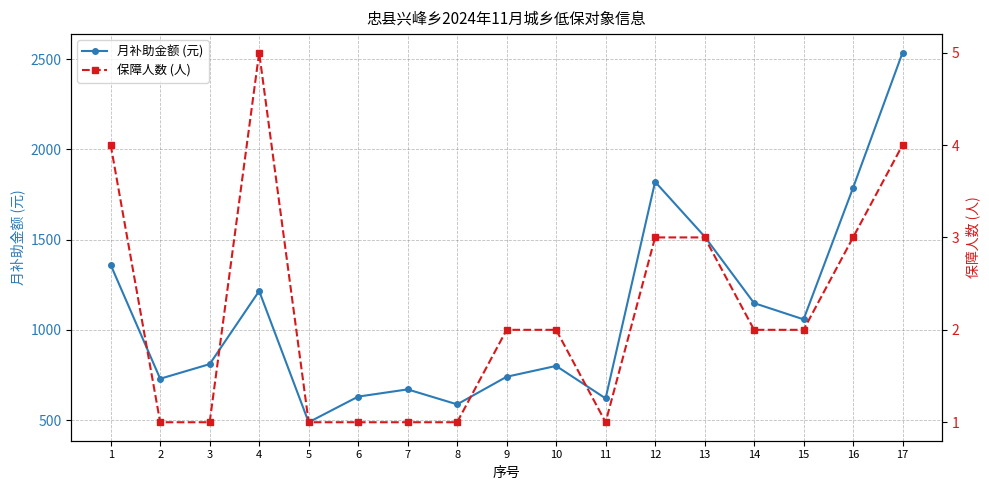

Rank the series by their maximum value, from highest to lowest.

月补助金额 (元), 保障人数 (人)